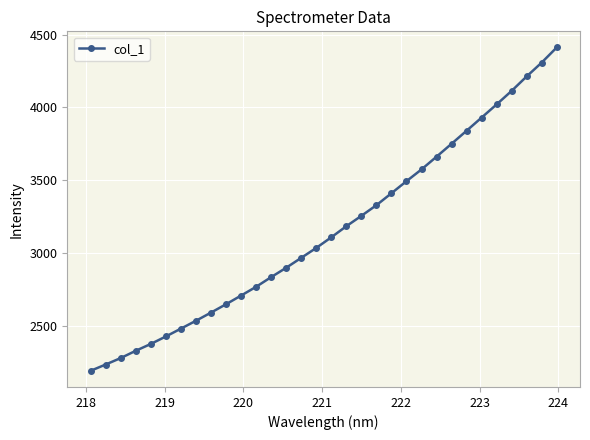

What is the smallest value displayed?

2193.1